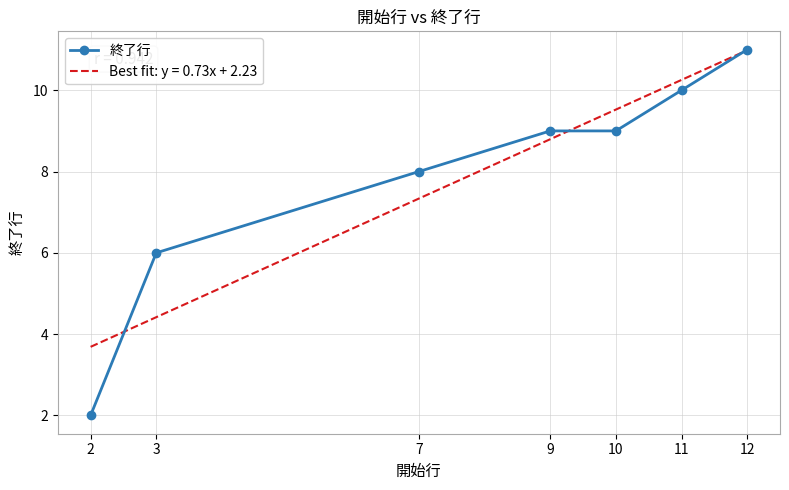

Is it true that the value at 3 is 9?

False